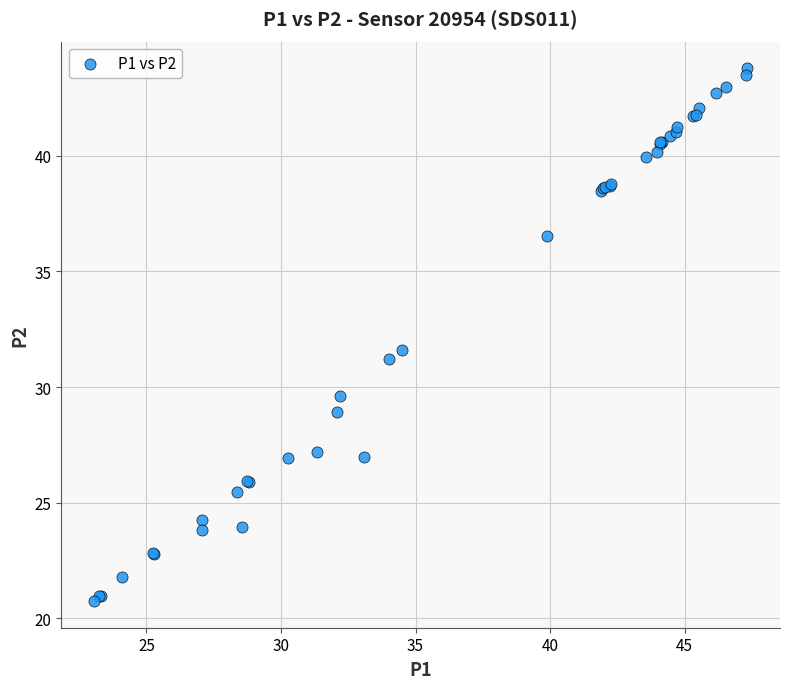

What Y value in the scatter plot is closest to 32?

31.6